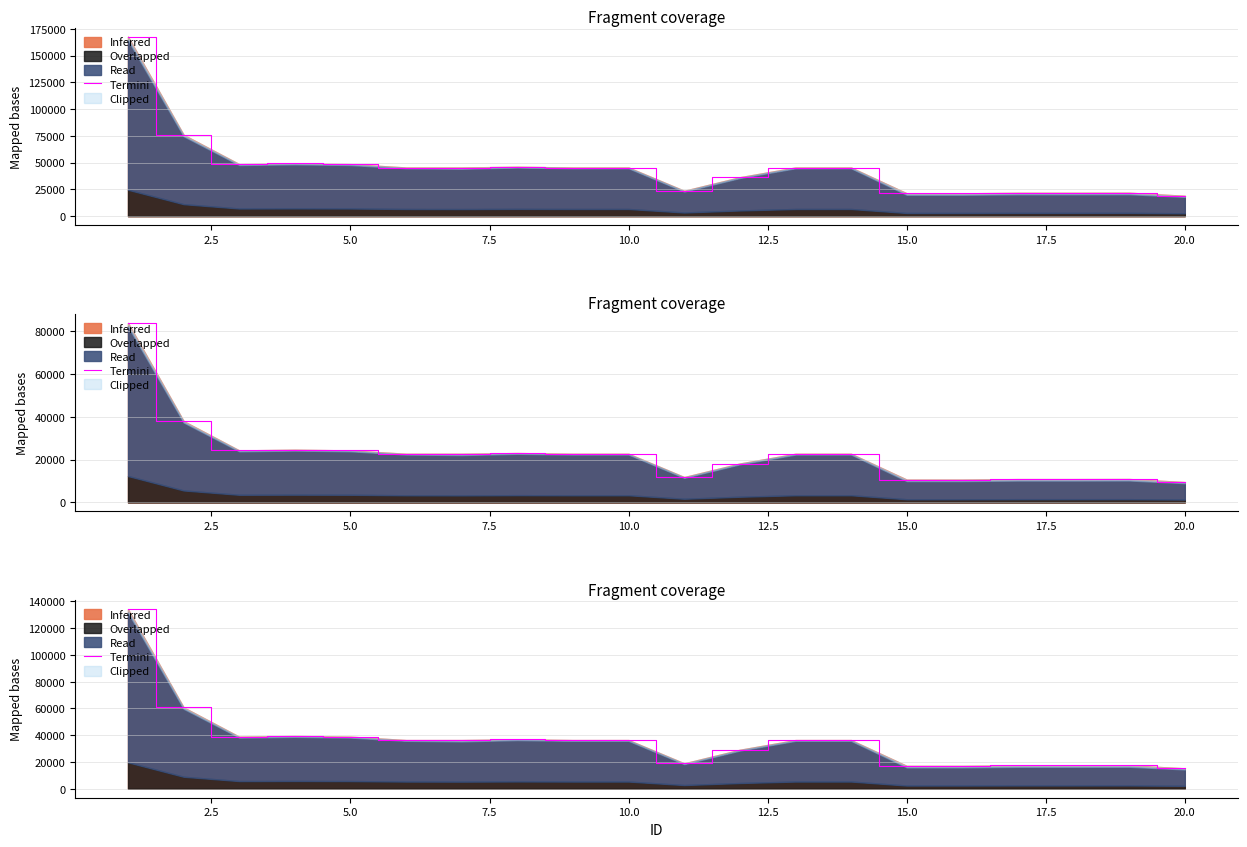

Reading left to right, what are all the values shown in this chart?

134133.2	60793.2	38890.8	39421.6	38890.8	36379.0	36379.0	36925.3	36379.0	36379.0	18980.6	29108.1	36379.0	36379.0	17074.2	17074.2	17451.0	17451.0	17517.6	15229.4